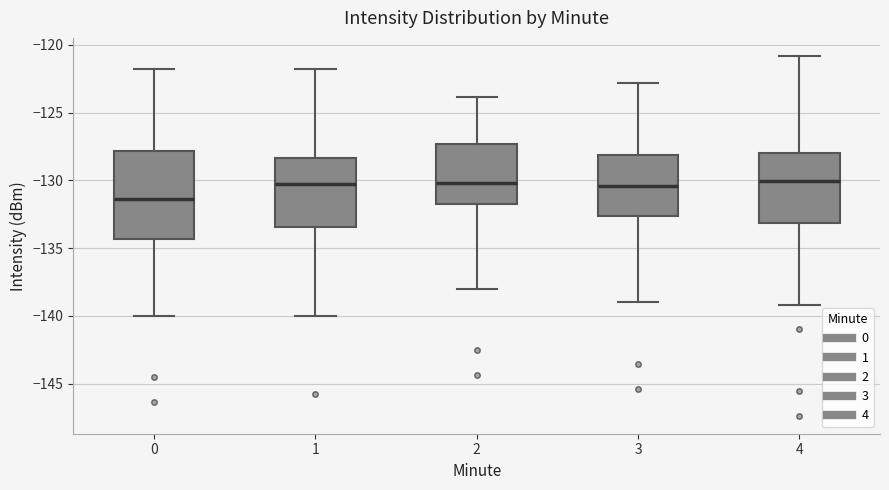

Reading left to right, transcribe this box plot: for each box, give where its median line is, the range the box spans, and where its two whiskers end, as read against the y-axis. The values are not printed on the chart, so give them approximately, as read against the axis.

0: median -131.5, box -134.5 to -128.0, whiskers -140.0 to -122.0
1: median -130.5, box -133.5 to -128.5, whiskers -140.0 to -122.0
2: median -130.0, box -132.0 to -127.5, whiskers -138.0 to -124.0
3: median -130.5, box -132.5 to -128.0, whiskers -139.0 to -123.0
4: median -130.0, box -133.0 to -128.0, whiskers -139.0 to -121.0